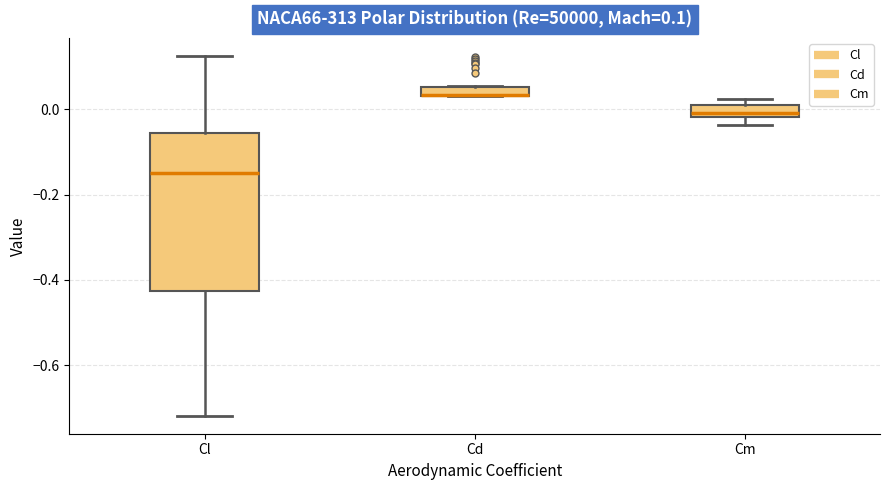

Which box is the tallest, from its lower edge to its upper edge?

Cl